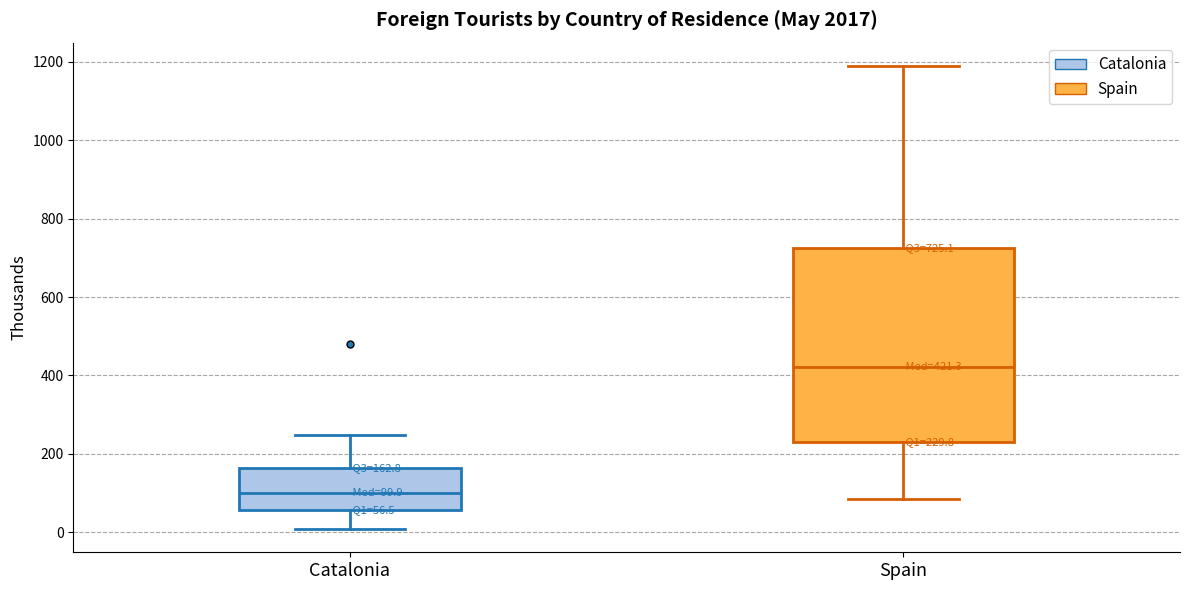

Which box has the highest median line?

Spain